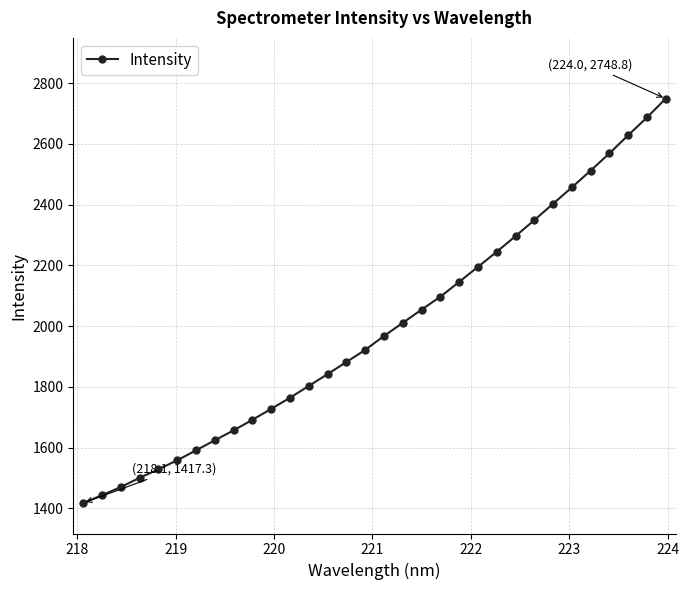

What is the difference between the second highest and second lowest values?

1243.3